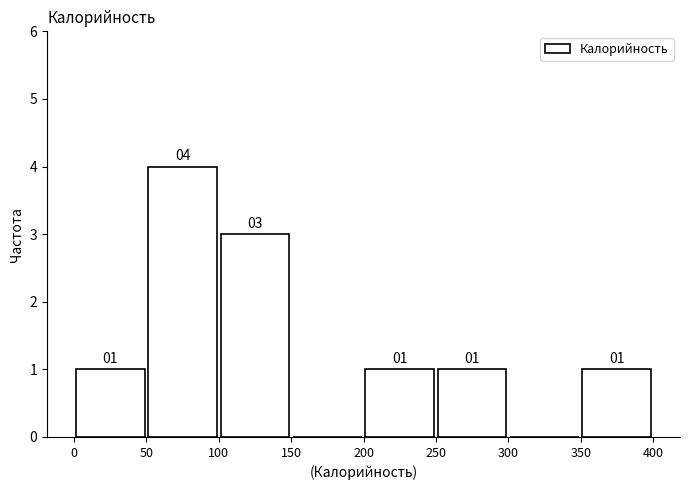

Which range on the x-axis has the tallest bar?

50 to 100